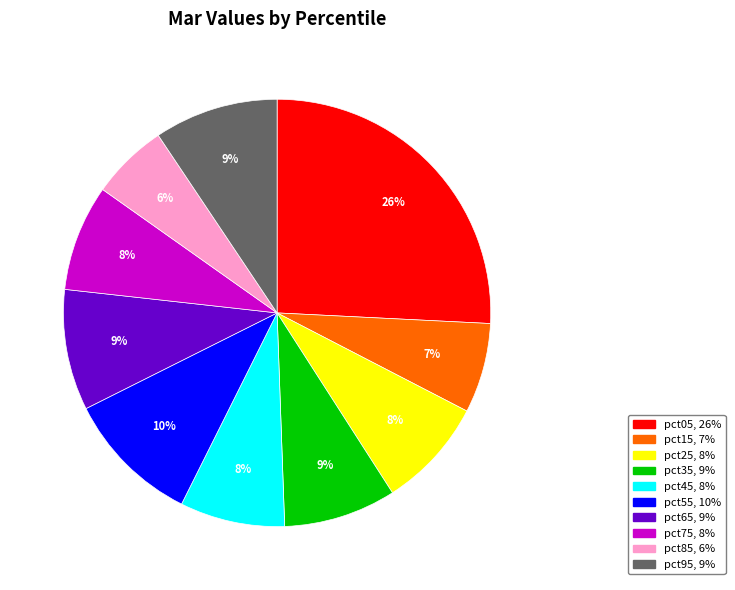

Does pct15 account for over 50% of the chart?

No